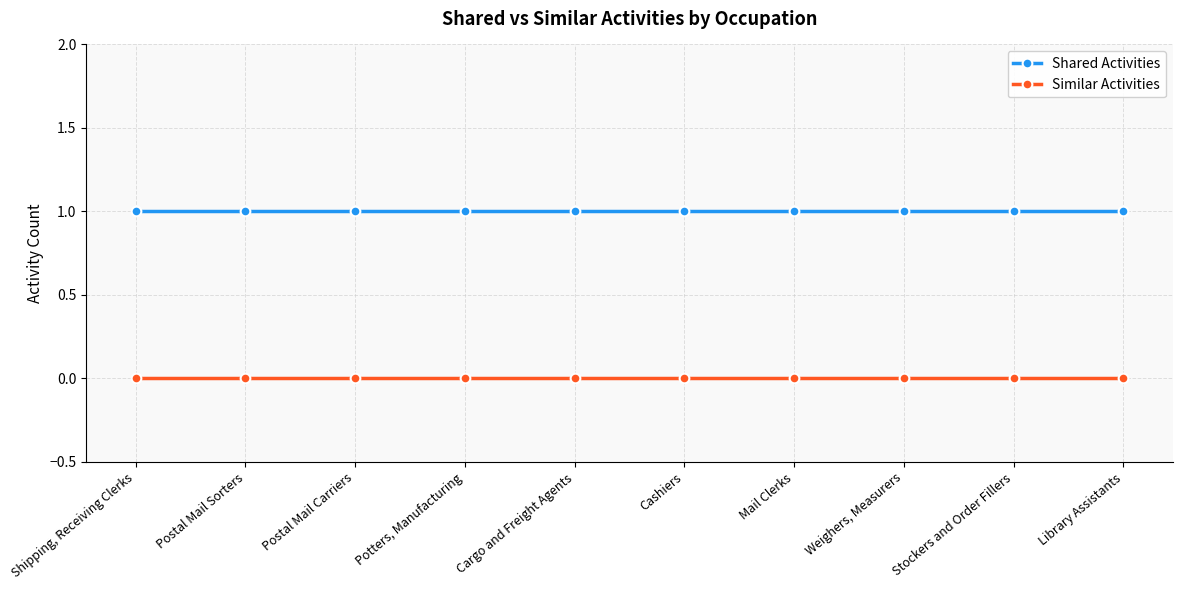

True or false: Similar Activities and Shared Activities cross at least once.

False